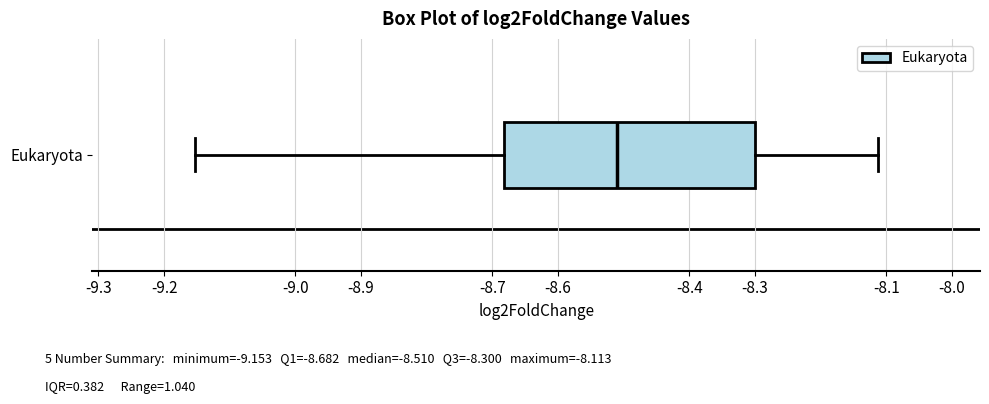

Read this box plot against the x-axis: the position of the median line, the range covered by the box, and the ends of both whiskers. The values are not printed on the chart, so give them approximately, as read against the axis.

median -8.51, box -8.68 to -8.30, whiskers -9.15 to -8.11